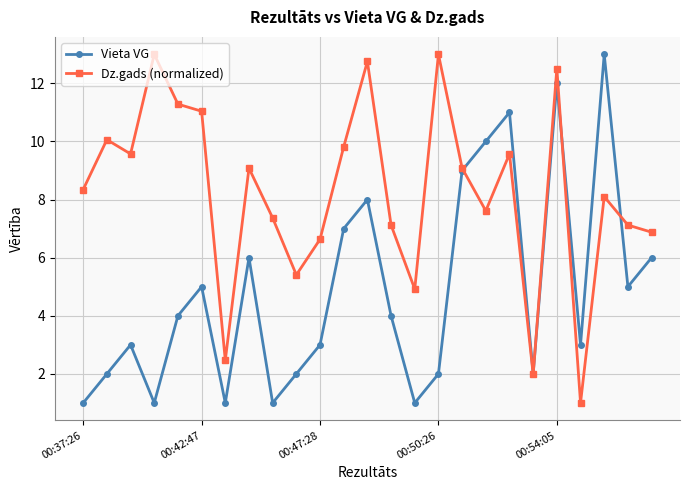

How many interior local valleys does the Dz.gads (normalized) series have?

7